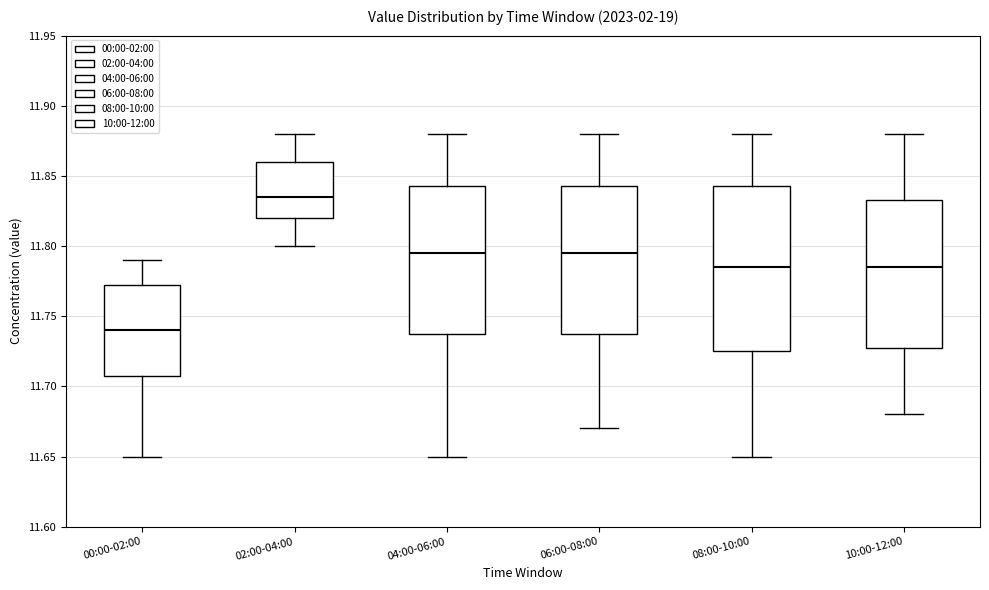

Where is the lower edge of the box for 00:00-02:00 on the y-axis? The values are not printed on the chart, so give them approximately, as read against the axis.

11.710